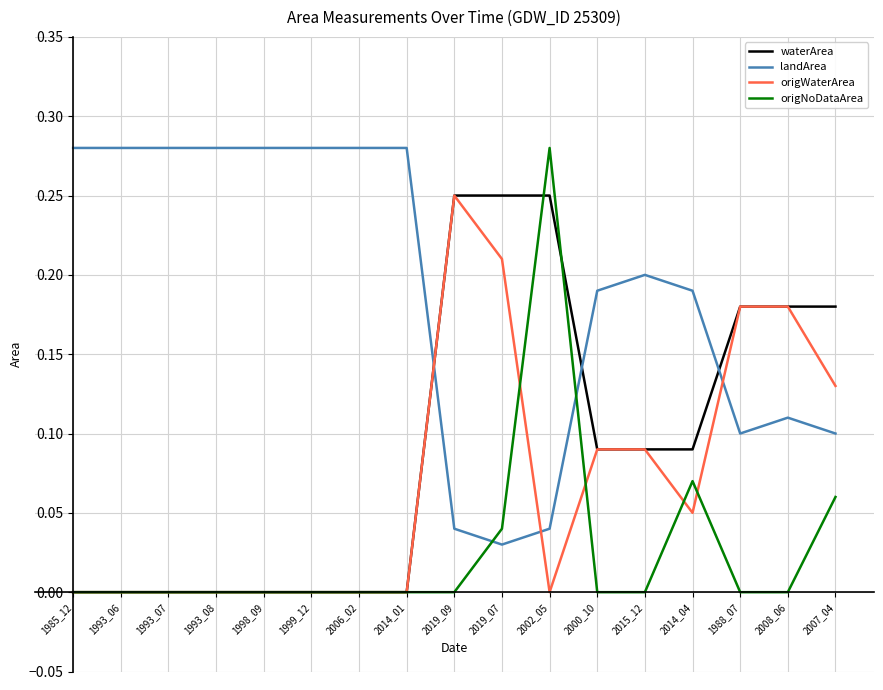

Is the value of waterArea at 1993_06 greater than the value of landArea at 2019_09?

No